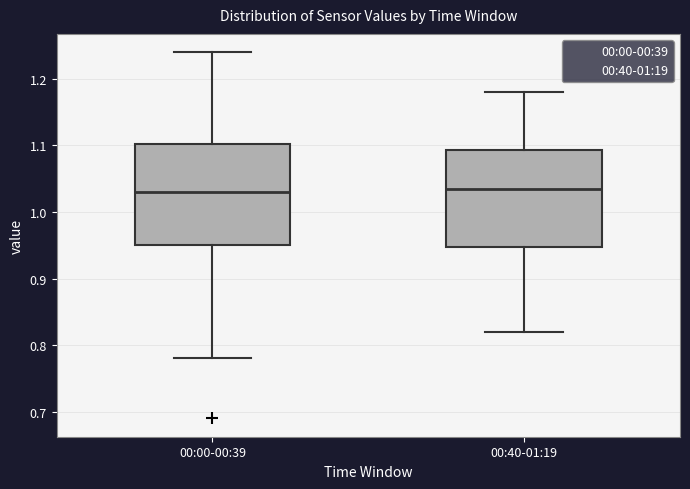

Reading left to right, transcribe this box plot: for each box, give where its median line is, the range the box spans, and where its two whiskers end, as read against the y-axis. The values are not printed on the chart, so give them approximately, as read against the axis.

00:00-00:39: median 1.03, box 0.95 to 1.10, whiskers 0.78 to 1.24
00:40-01:19: median 1.04, box 0.95 to 1.09, whiskers 0.82 to 1.18